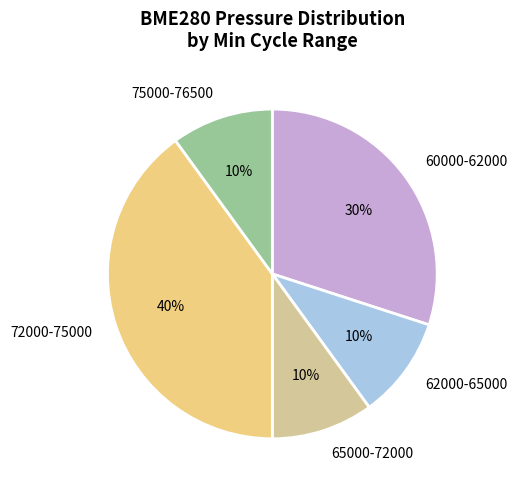

Does 60000-62000 represent more than half of the total?

No